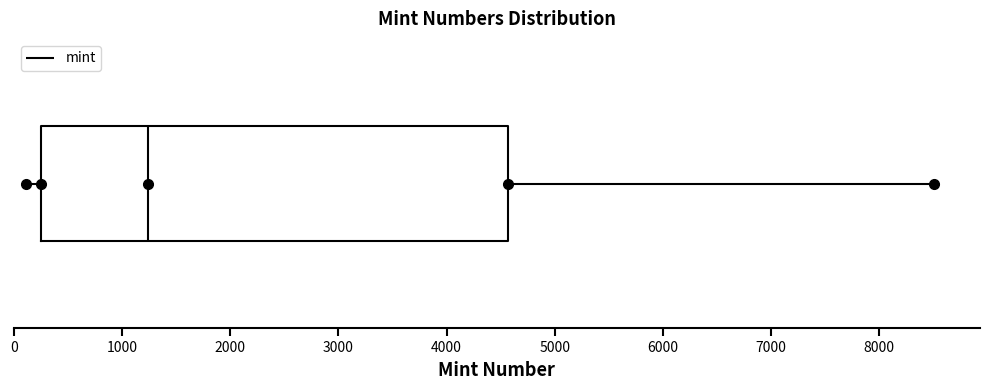

Read this box plot against the x-axis: the position of the median line, the range covered by the box, and the ends of both whiskers. The values are not printed on the chart, so give them approximately, as read against the axis.

median 1200, box 300 to 4600, whiskers 100 to 8500